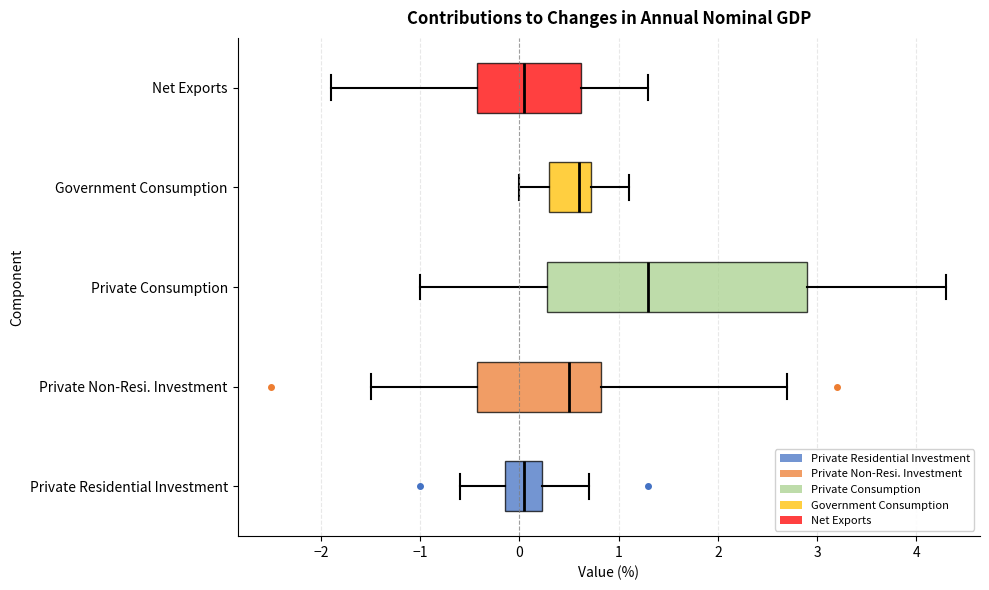

Where does the median line of the box for Private Non-Resi. Investment sit on the x-axis? The values are not printed on the chart, so give them approximately, as read against the axis.

0.5